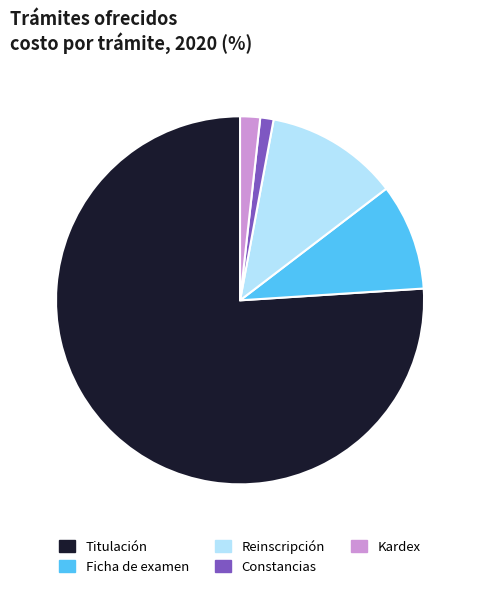

Is it true that Titulación is 70% of the pie?

False